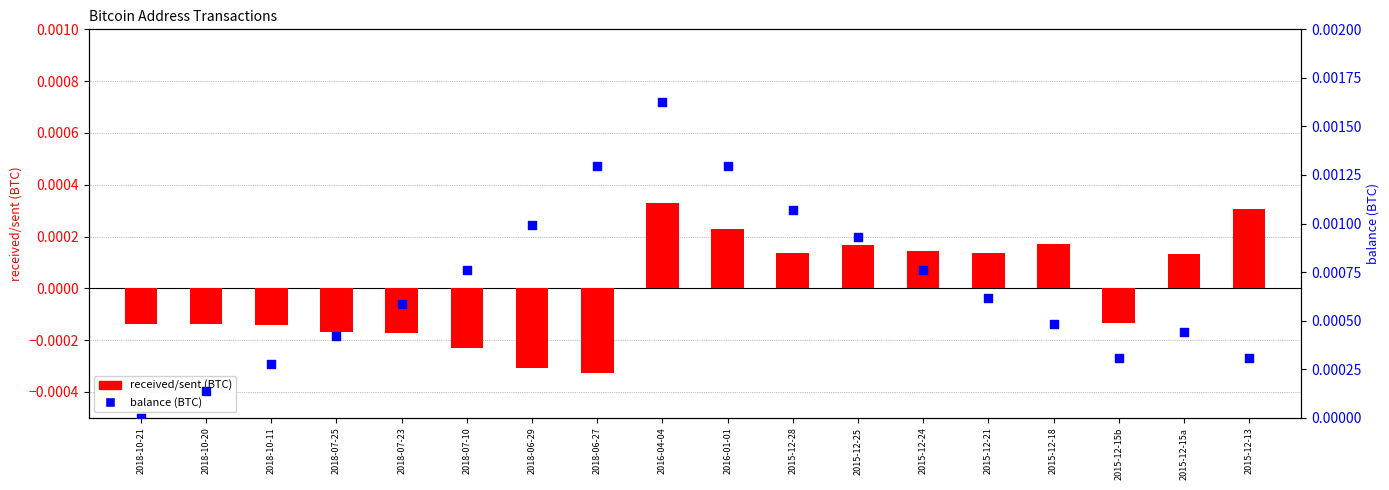

Which series reaches the maximum Y coordinate?

balance (BTC)